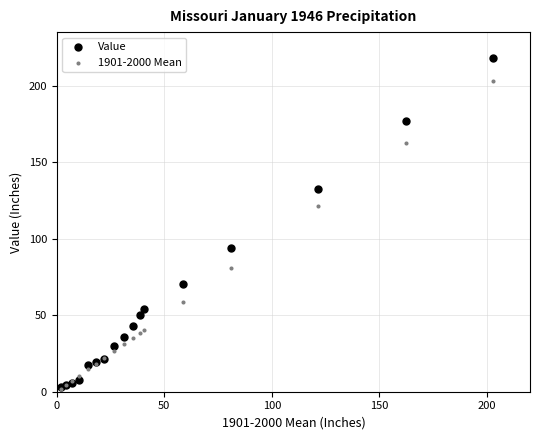

Across all series, what Y value is closest to 110?

121.7